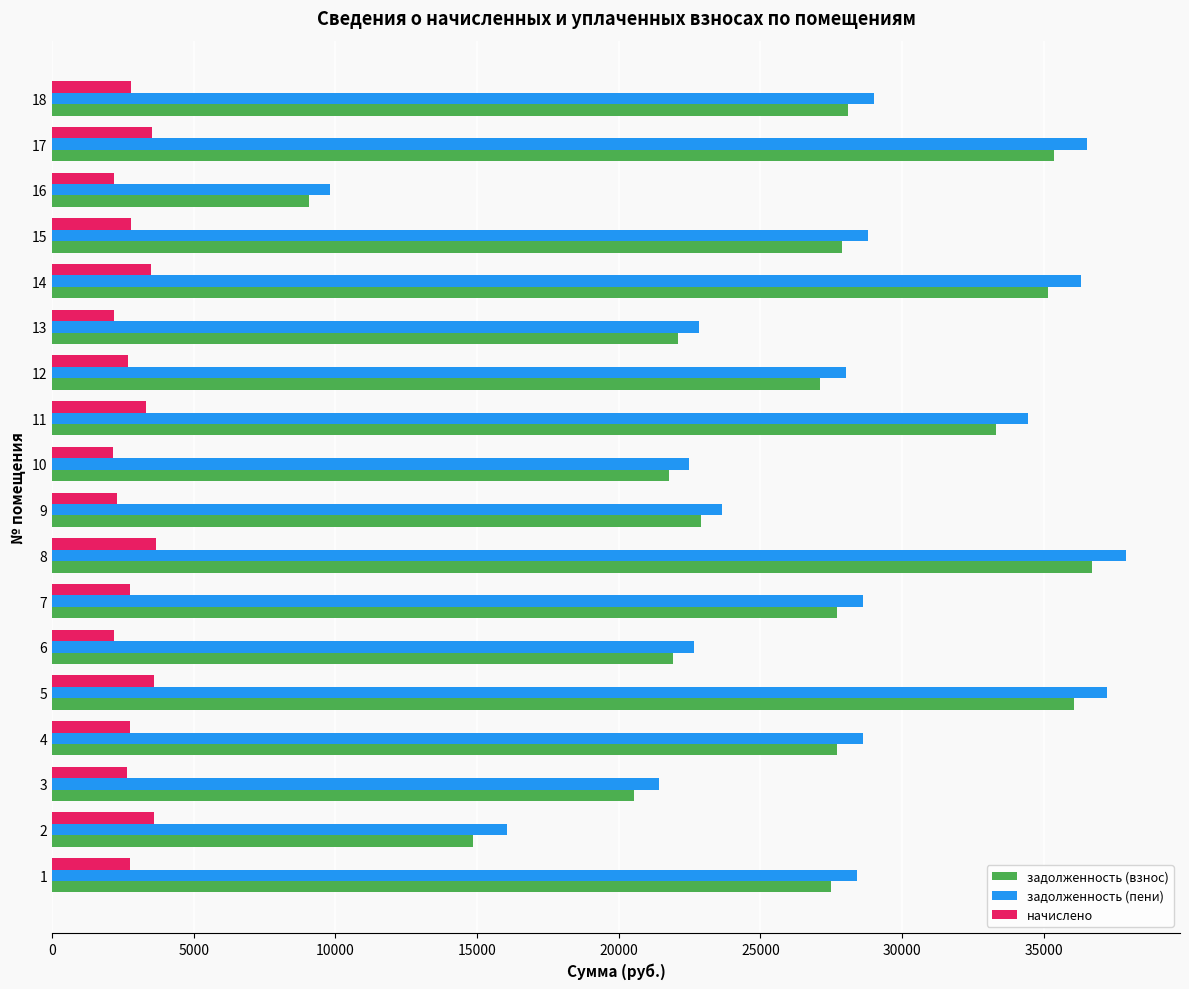

What is the difference between the second highest and minimum values in the начислено series?

1422.6